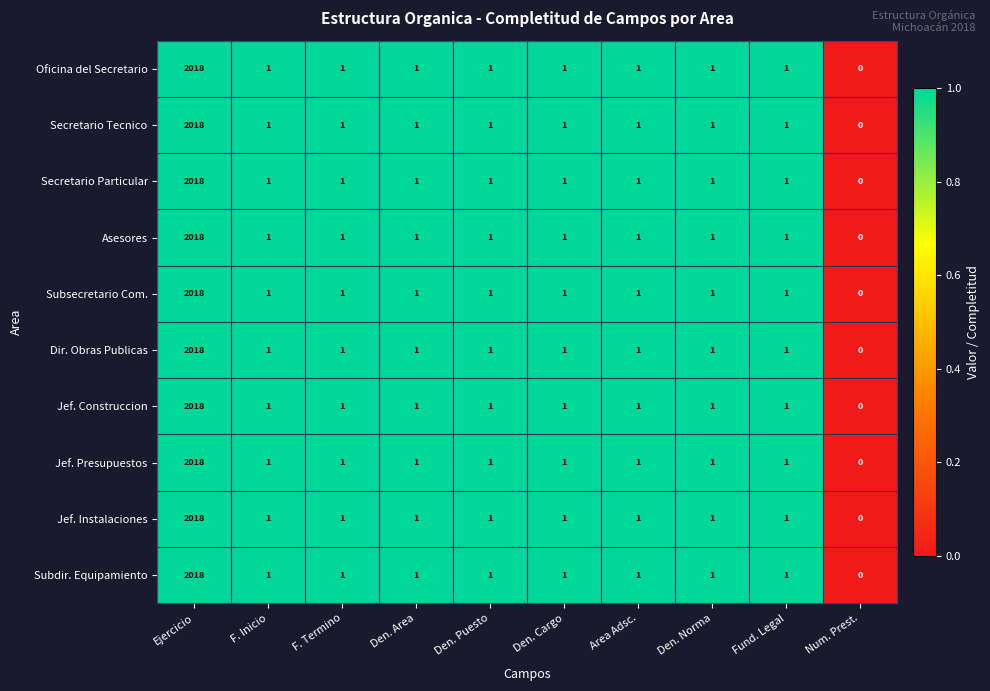

What is the total value across all series at Ejercicio?

20180